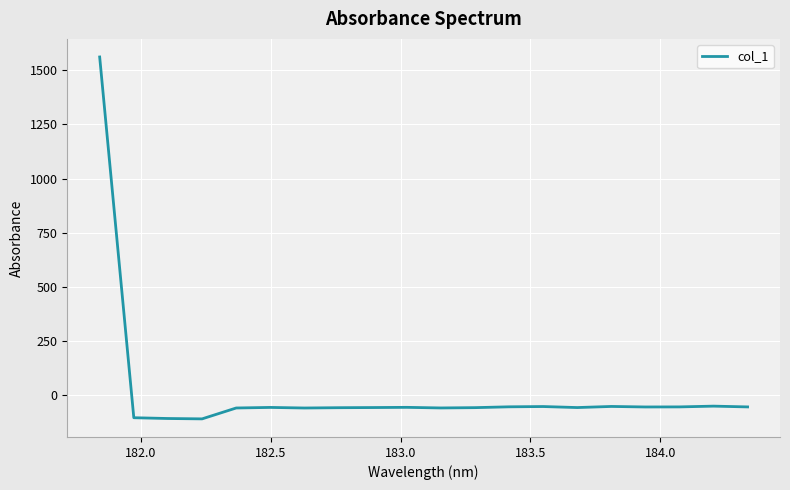

What is the difference between the maximum and minimum values?

1669.6